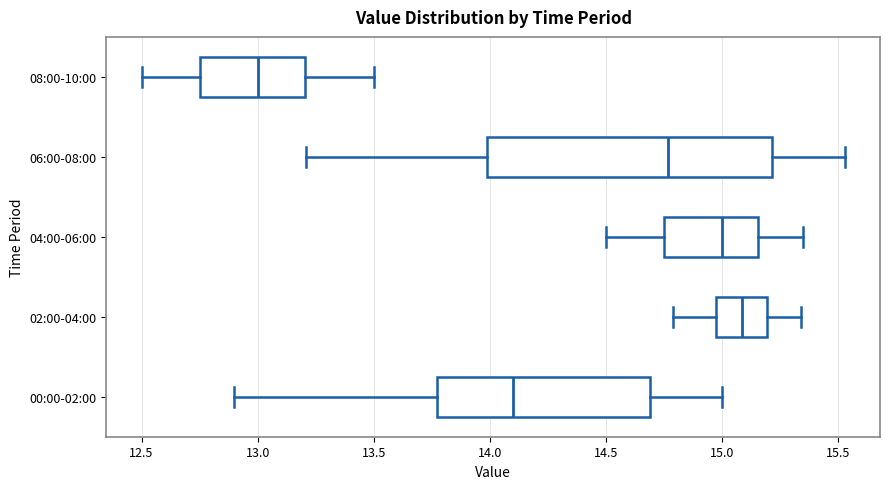

Which box has the furthest to the left median line?

08:00-10:00